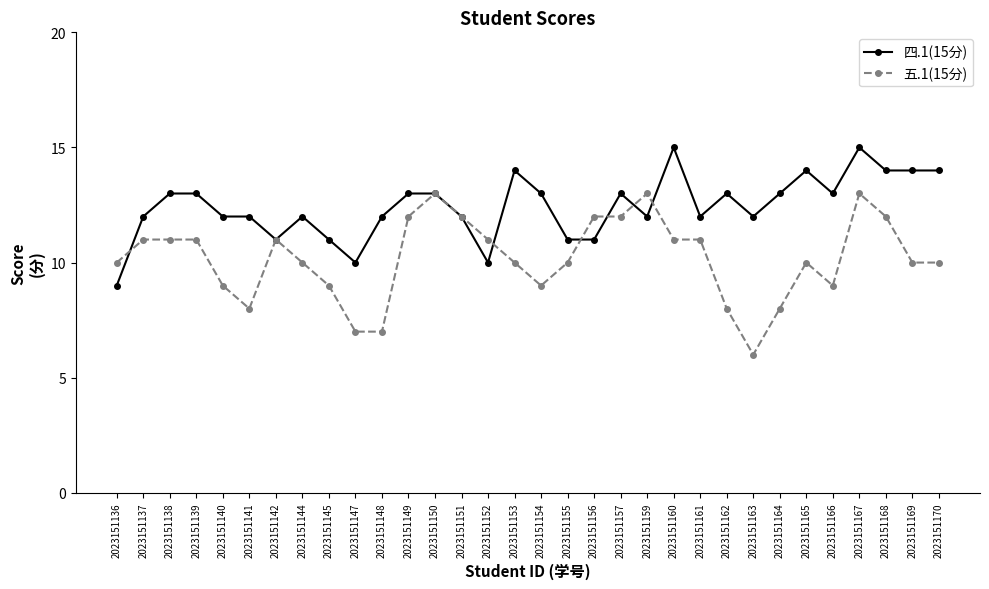

What is the total value across all series at 2023151164?

21